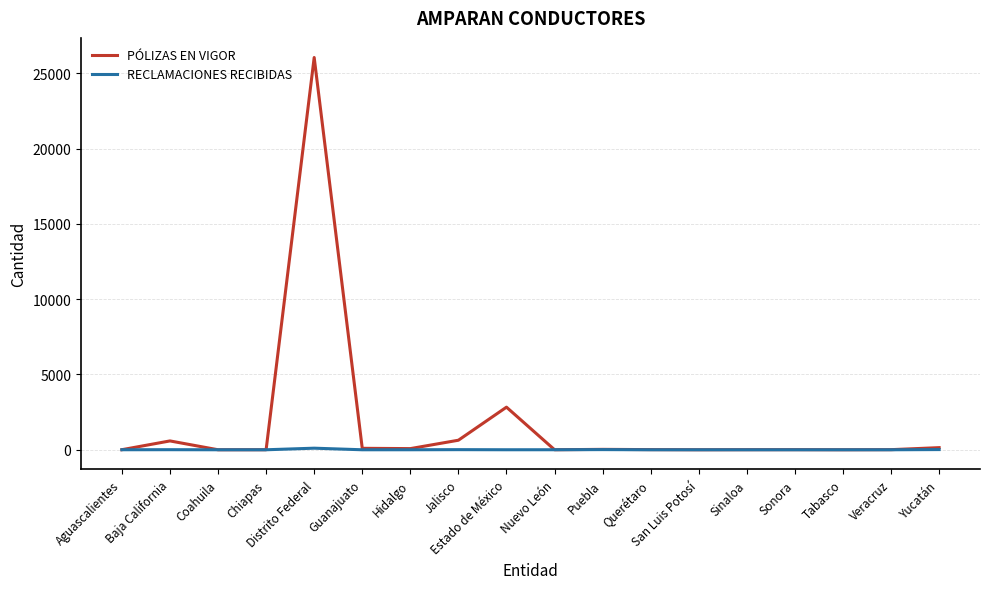

How many lines are shown in the chart?

2